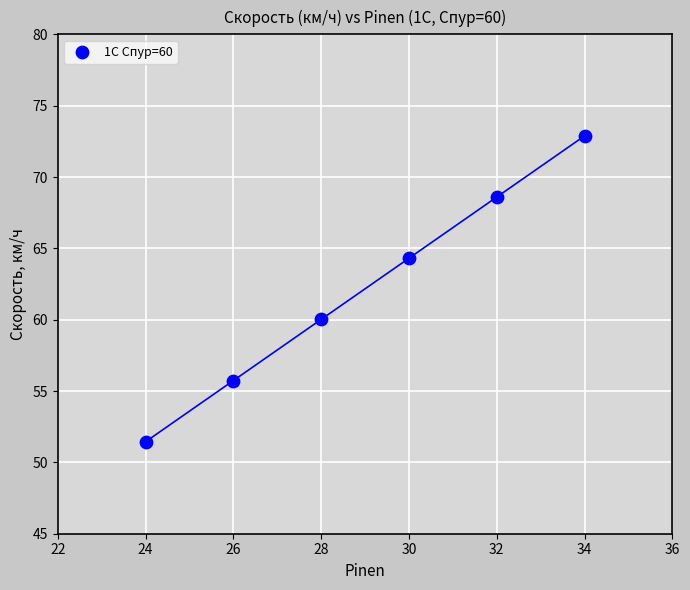

What is the range of Y values (max minus min)?

21.4